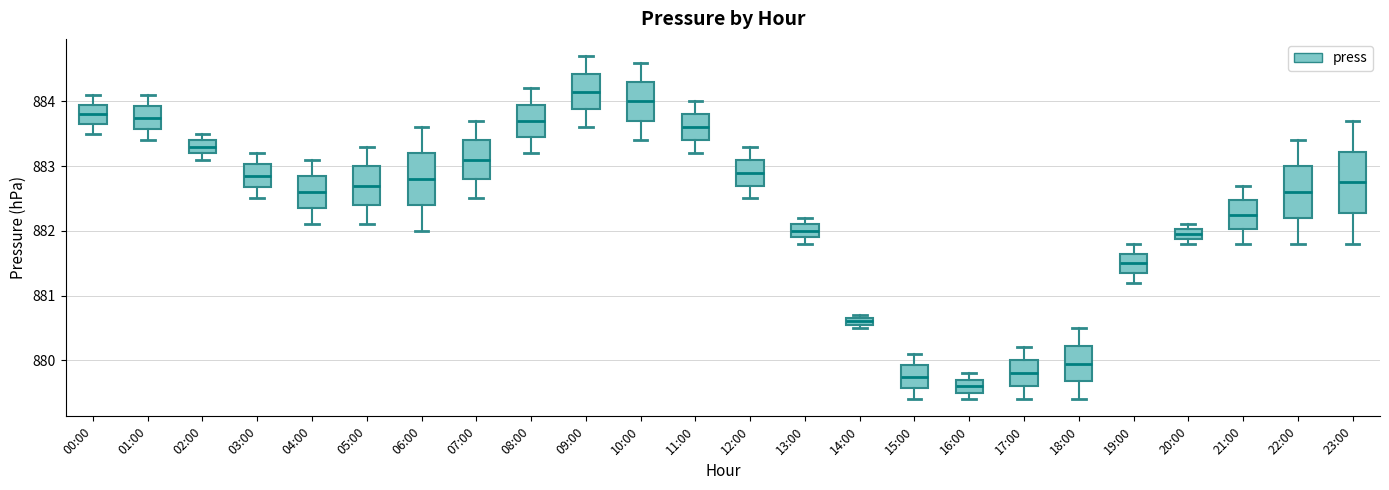

Where does the median line of the box for 22:00 sit on the y-axis? The values are not printed on the chart, so give them approximately, as read against the axis.

882.6